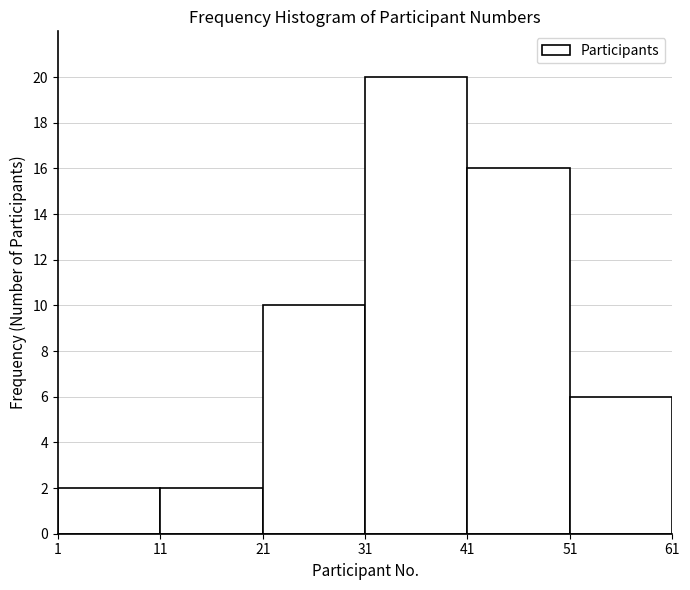

Reading left to right, list every bar in this chart as the range it spans on the x-axis followed by its height. The values are not printed on the chart, so give them approximately, as read against the axis.

1 to 11: 2
11 to 21: 2
21 to 31: 10
31 to 41: 20
41 to 51: 16
51 to 61: 6